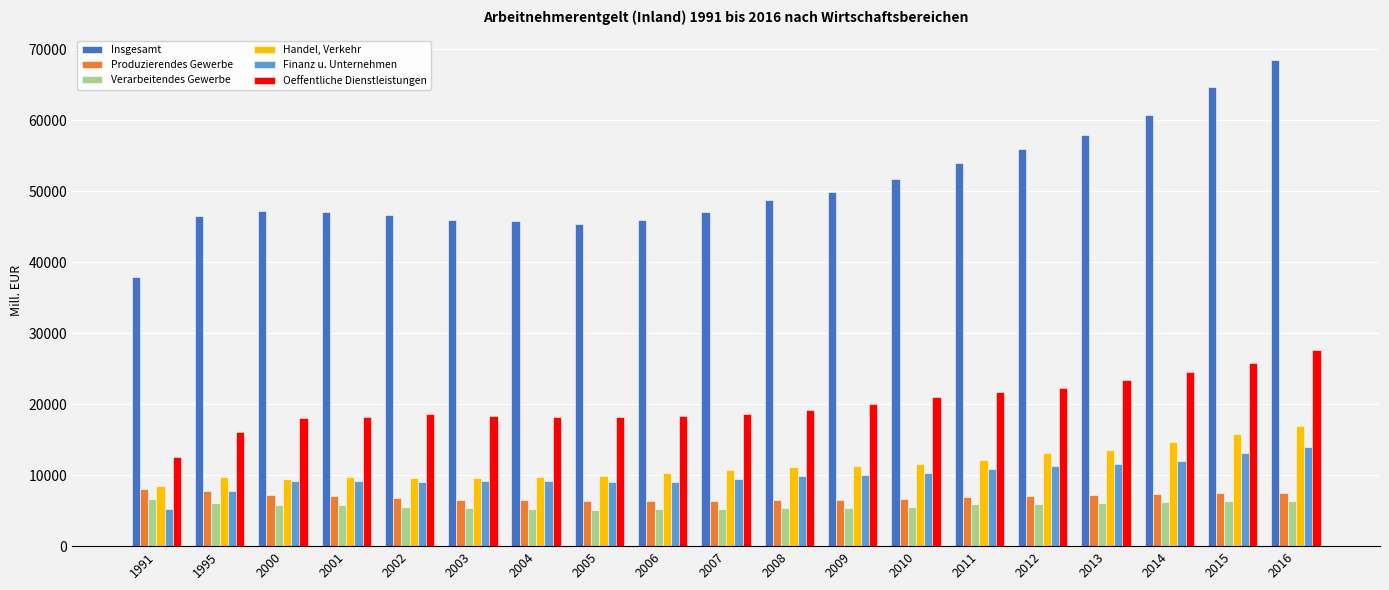

Which series changed the most between 2003 and 2013?

Insgesamt